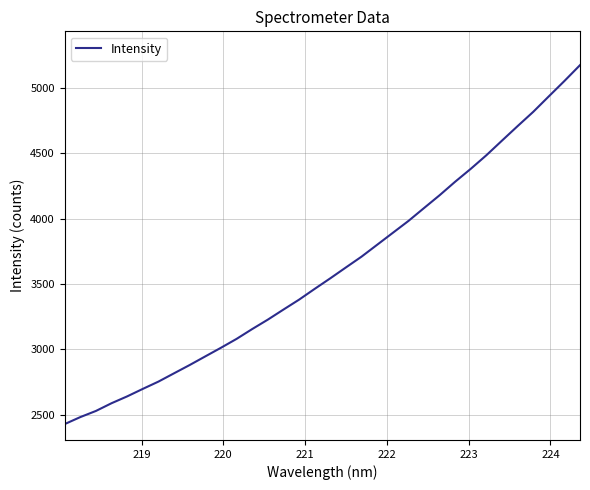

What is the smallest value displayed?

2427.1